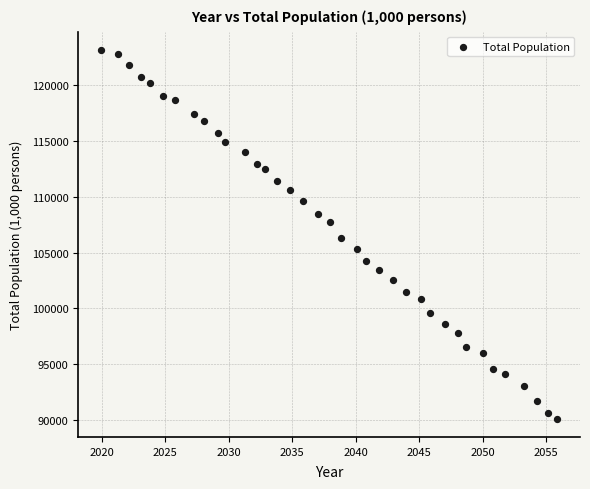

What is the range of X values (max minus min)?

36.0